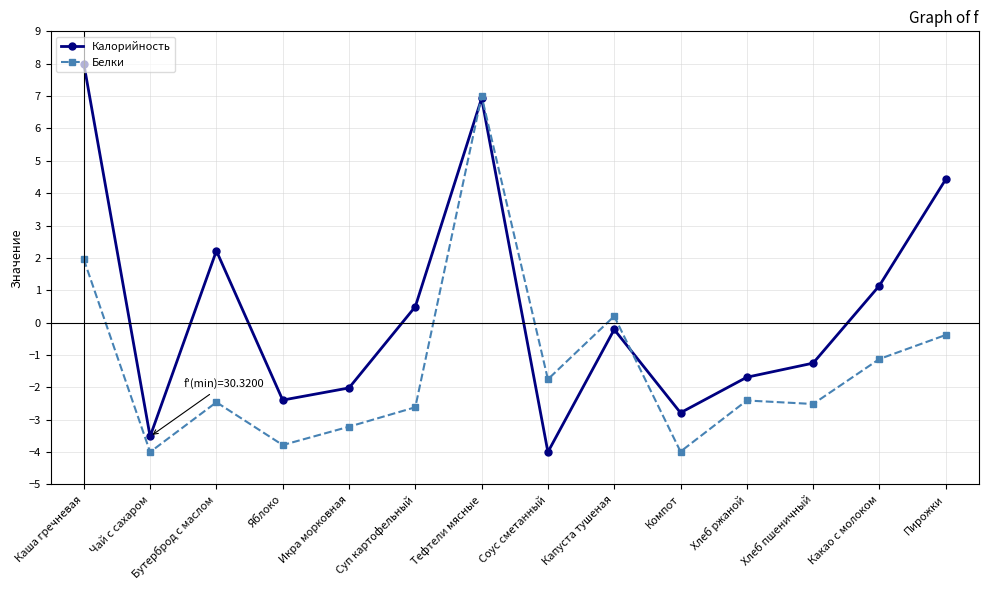

In Белки, how many points are higher than both neighbors (excluding endpoints)?

4